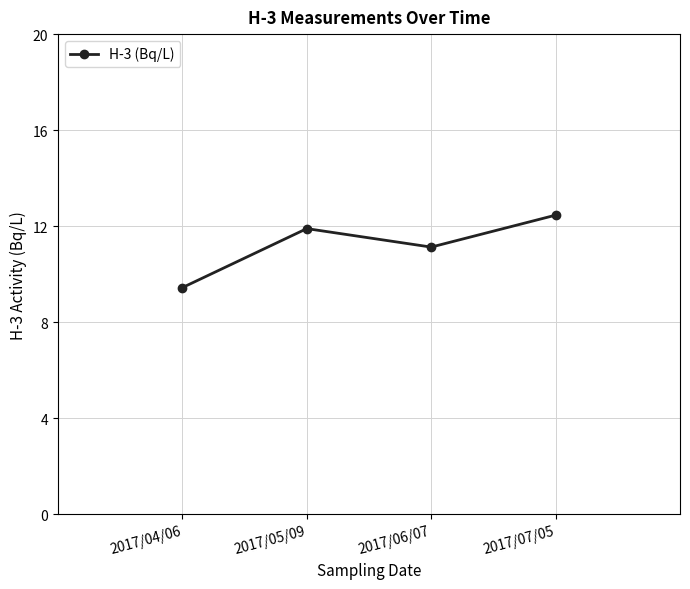

Is this an area chart (filled region under the line)?

No